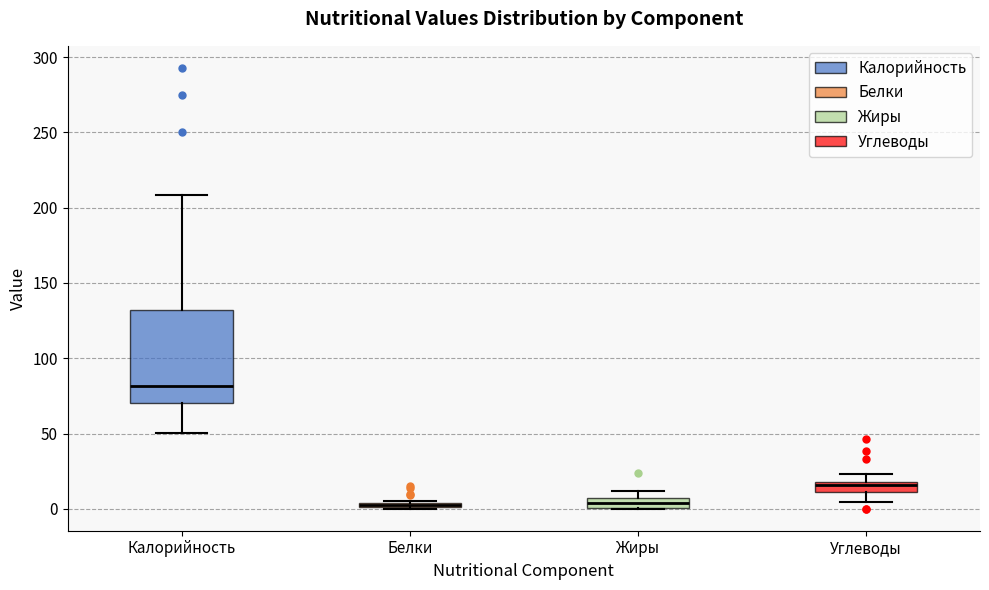

Which box is the tallest, from its lower edge to its upper edge?

Калорийность